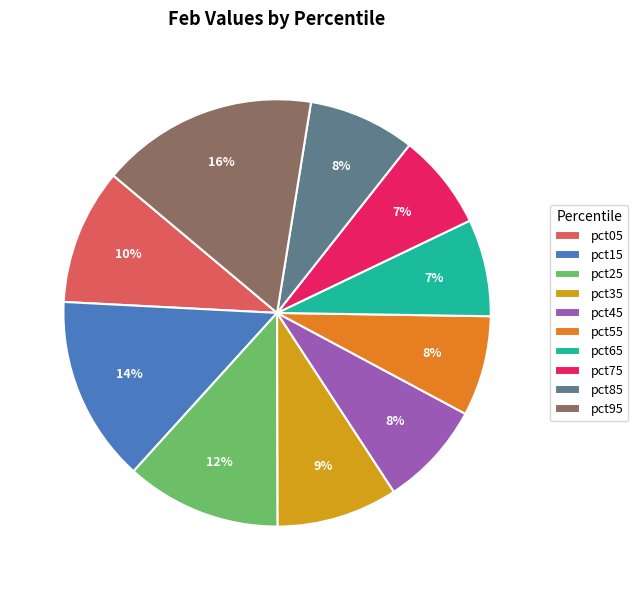

Between pct25 and pct05, which is larger?

pct25